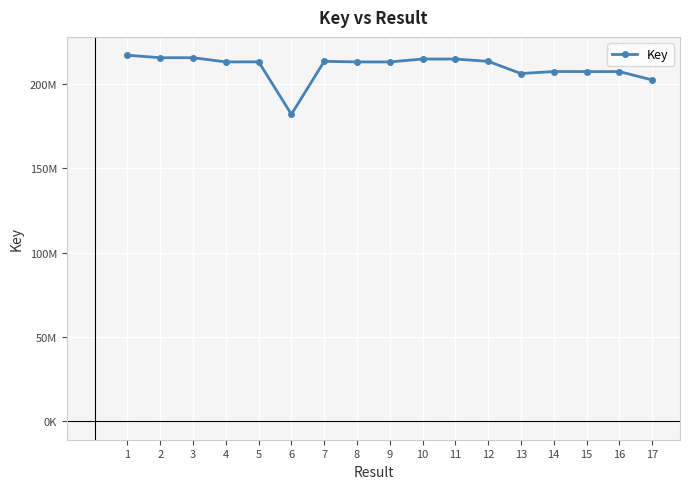

What is the ratio of the value at 7 to the value at 16?

1.0